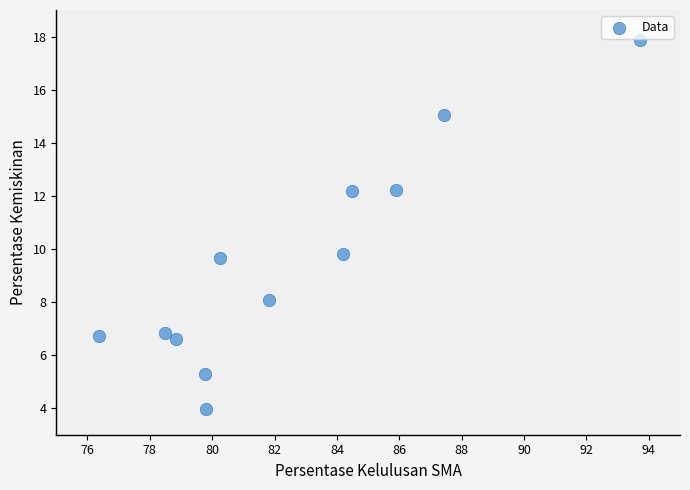

What is the range of X values (max minus min)?

17.3